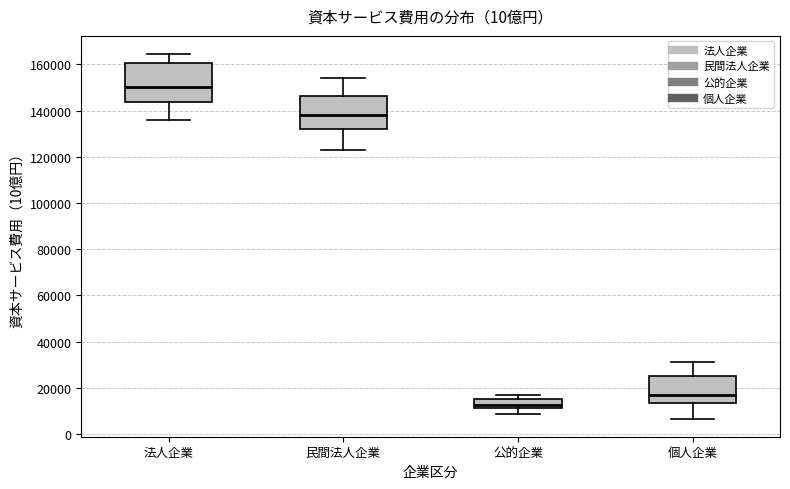

Reading left to right, read every box against the y-axis: the position of its median line, the range the box covers, and the ends of its whiskers. The values are not printed on the chart, so give them approximately, as read against the axis.

法人企業: median 150000, box 144000 to 160000, whiskers 136000 to 164000
民間法人企業: median 138000, box 132000 to 146000, whiskers 122000 to 154000
公的企業: median 12000 (just above the box's lower edge), box 12000 to 14000, whiskers 8000 to 16000
個人企業: median 16000, box 14000 to 24000, whiskers 6000 to 32000